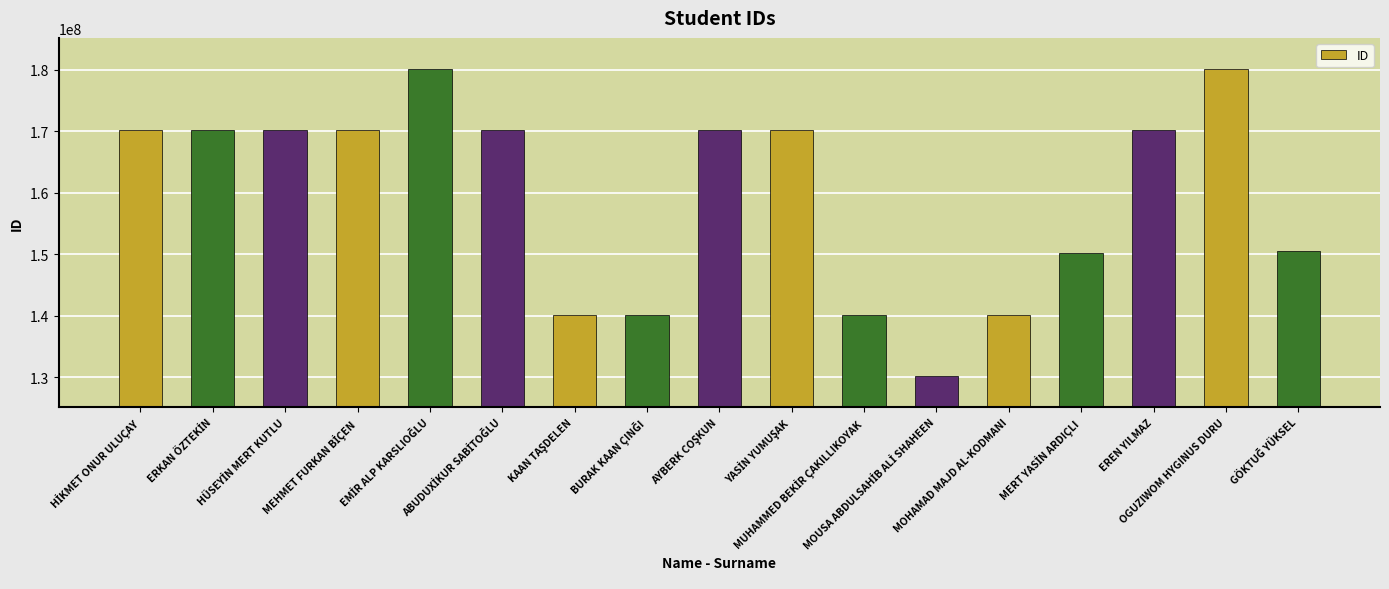

What is the greatest value displayed?

180221608